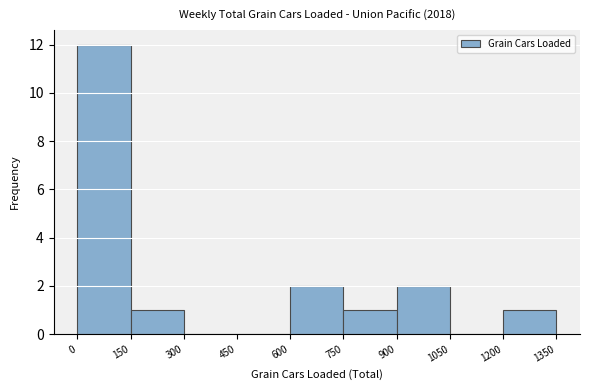

How tall is the bar that spans 0 to 150 on the x-axis? The values are not printed on the chart, so give them approximately, as read against the axis.

12